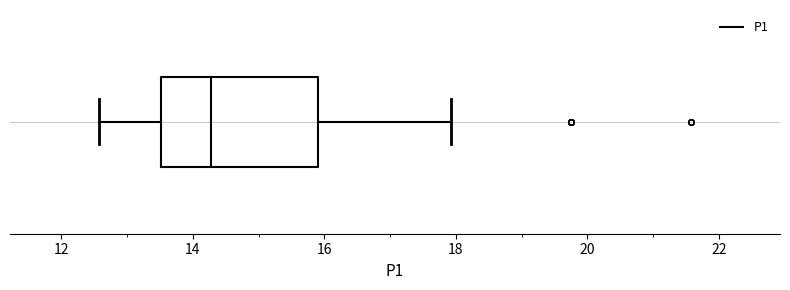

Transcribe this box plot: give where the median line is, the range the box spans, and where the two whiskers end, as read against the x-axis. The values are not printed on the chart, so give them approximately, as read against the axis.

median 14.2, box 13.6 to 16.0, whiskers 12.6 to 18.0